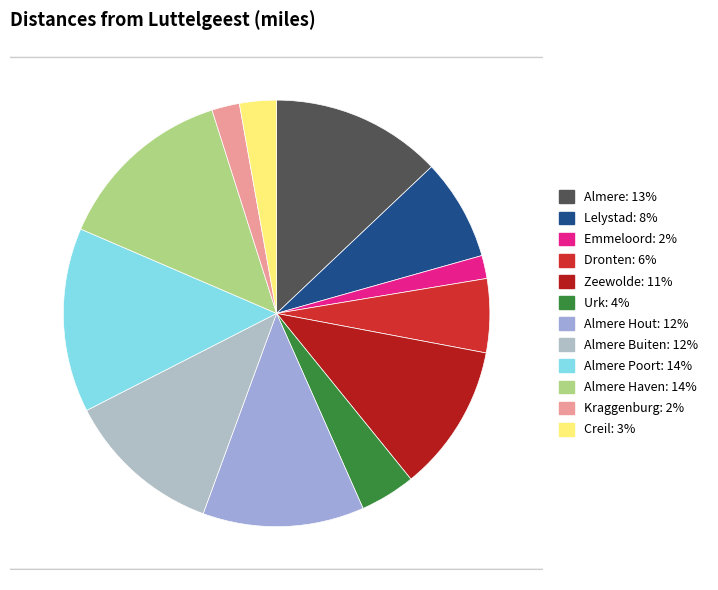

To the nearest percent, what is the average slice percentage?

8%